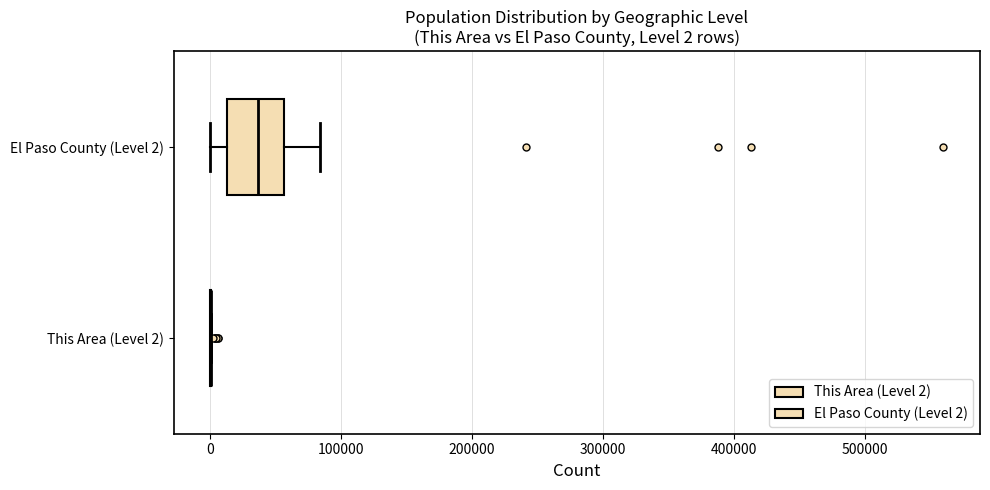

Comparing the boxes themselves (not the whiskers), which one is the widest?

El Paso County (Level 2)